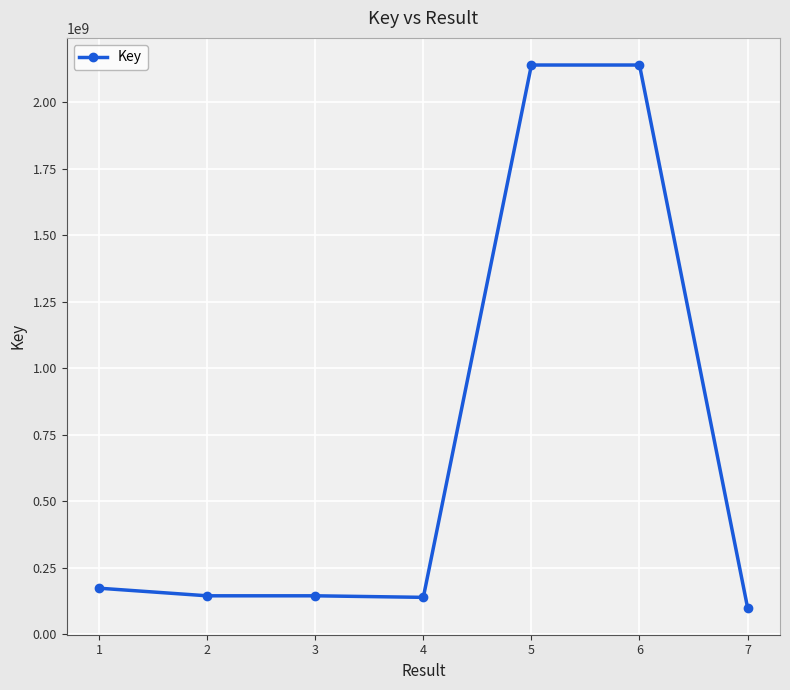

Between 7 and 5, which is larger?

5